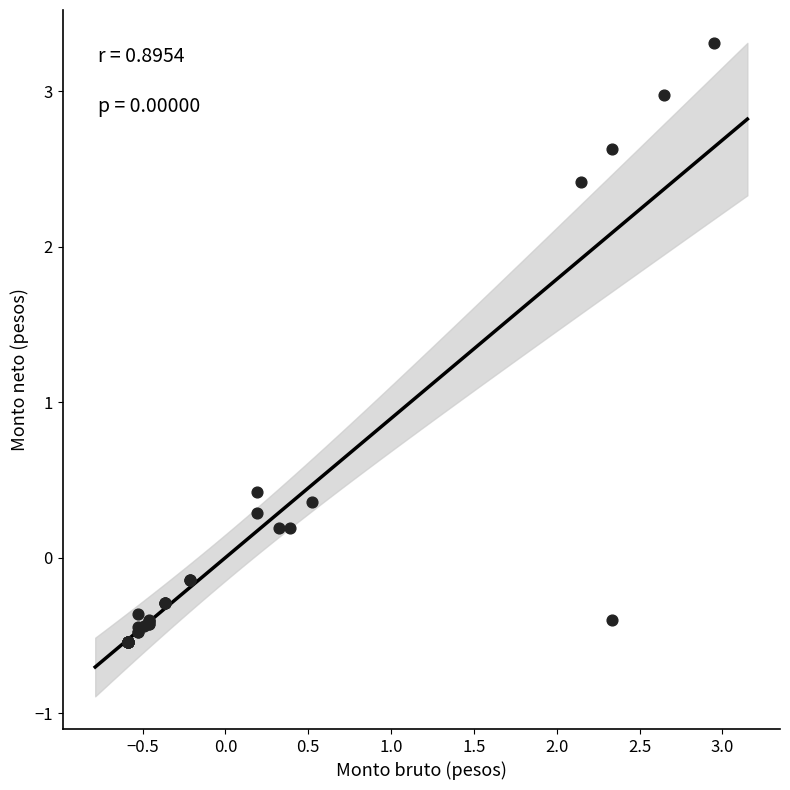

What Y value in the scatter plot is closest to 1?

0.4